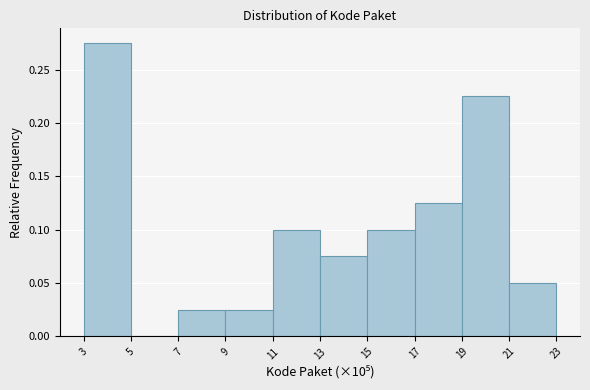

Which category has the highest value across all series?

3